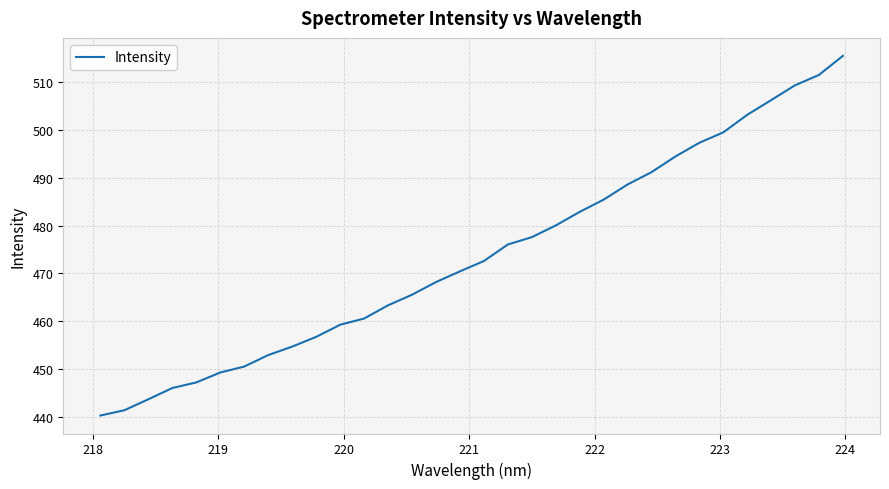

Is this an area chart (filled region under the line)?

No